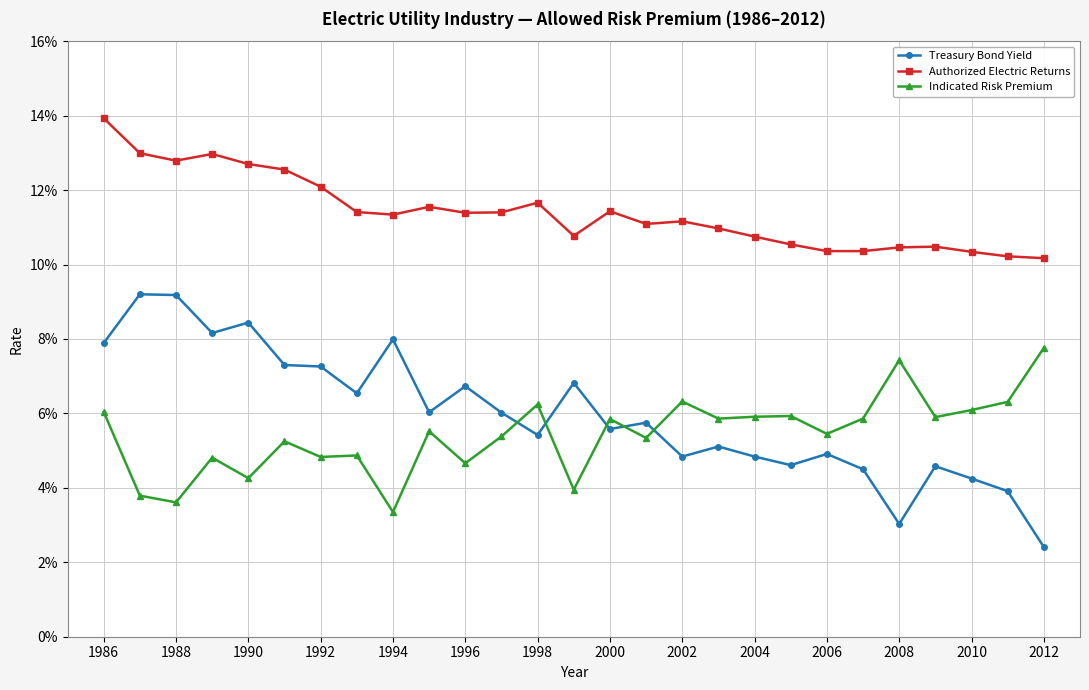

Does the chart display data point markers on the line(s)?

Yes